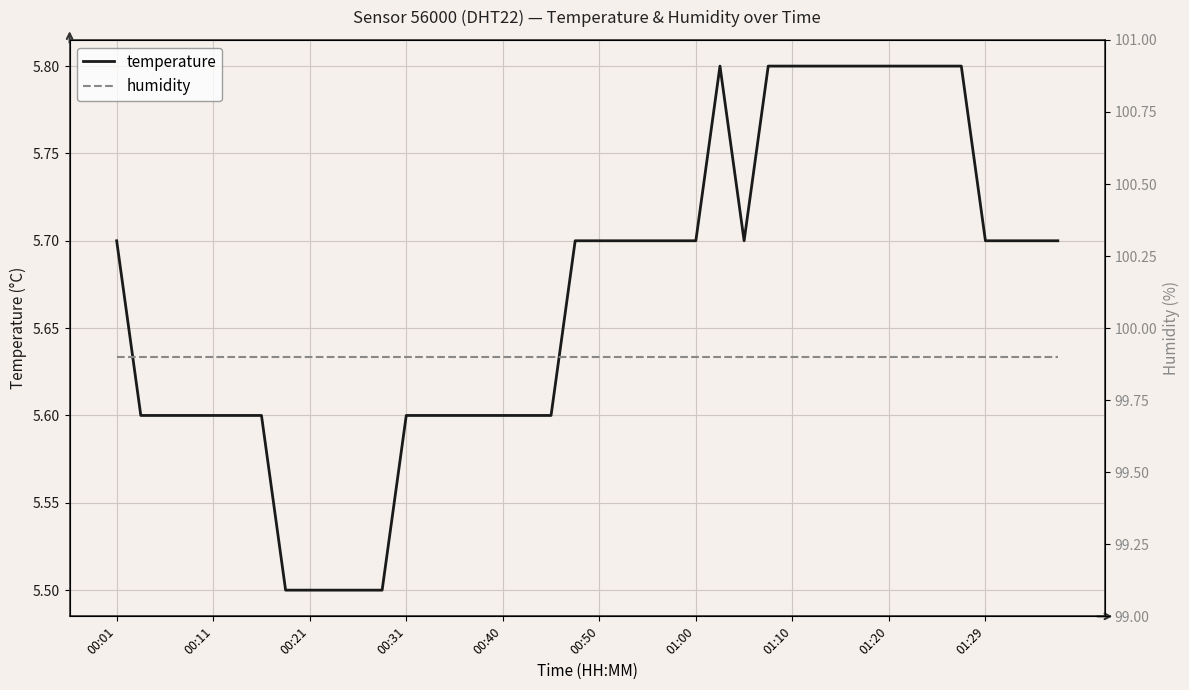

At 30, list the series in order from smallest to largest.

temperature, humidity